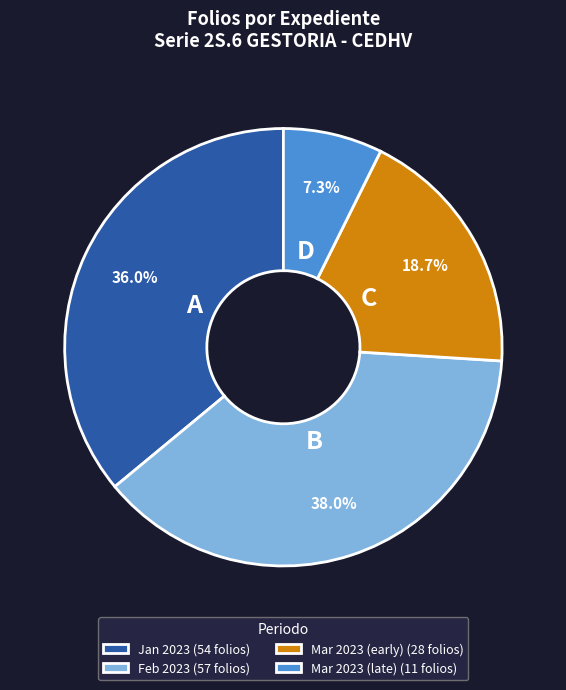

What is the largest slice in the pie chart?

Feb 2023 (57 folios)